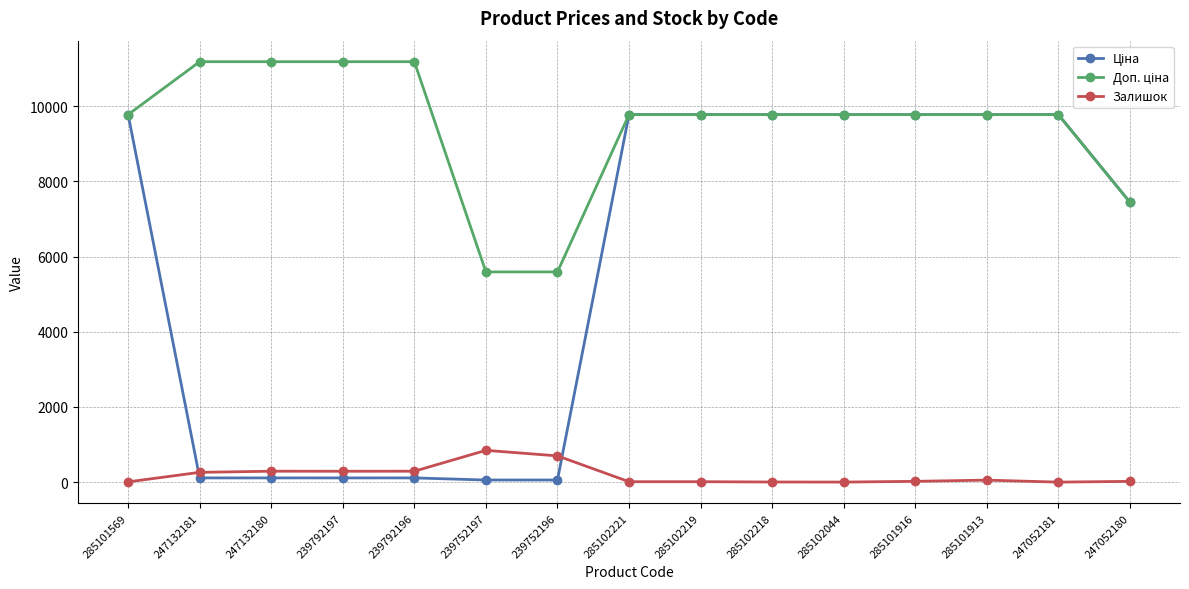

What is the maximum value for Залишок?

845.0